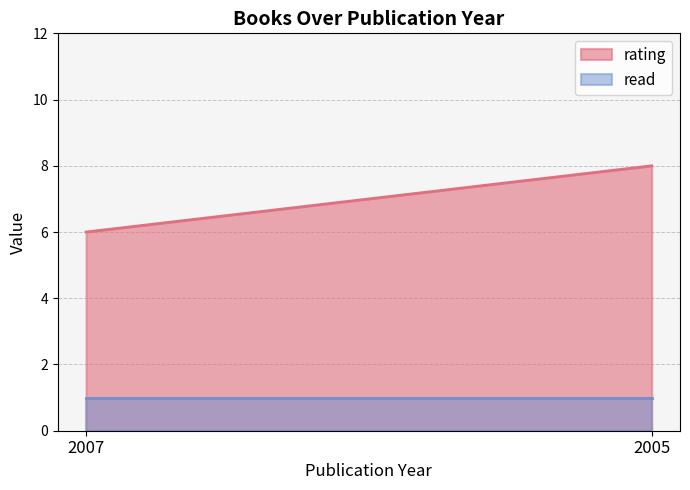

Reading left to right, extract all data points from this chart.

rating: 6	8
read: 1	1